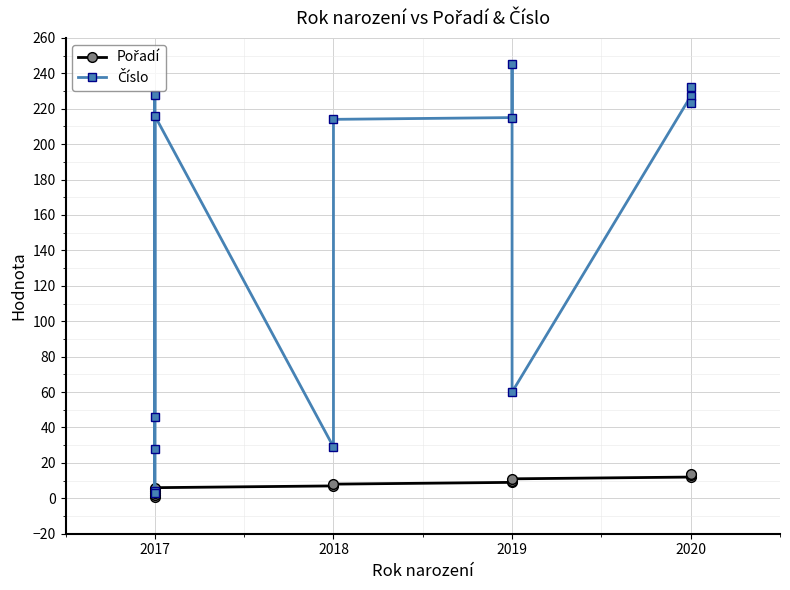

In Číslo, how many points are lower than both neighbors (excluding endpoints)?

4